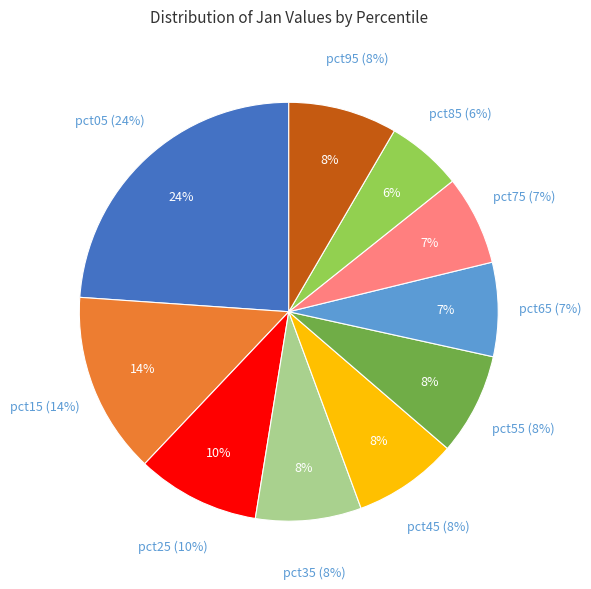

Is pct85 the majority of the pie?

No